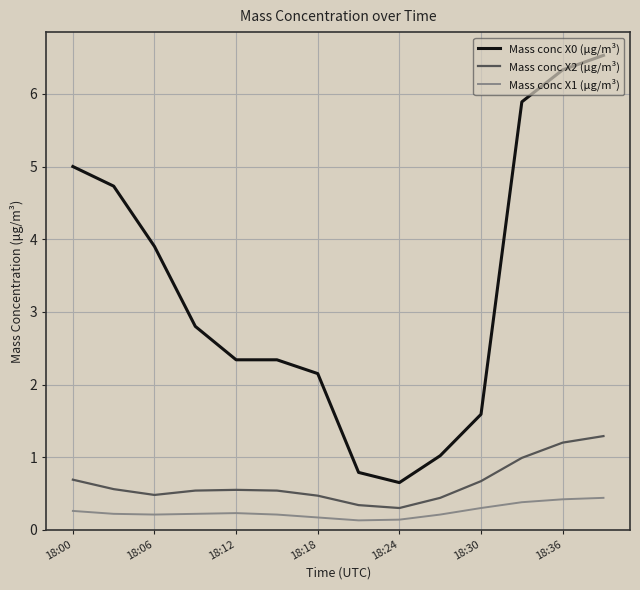

Count the number of categories in the chart.

14